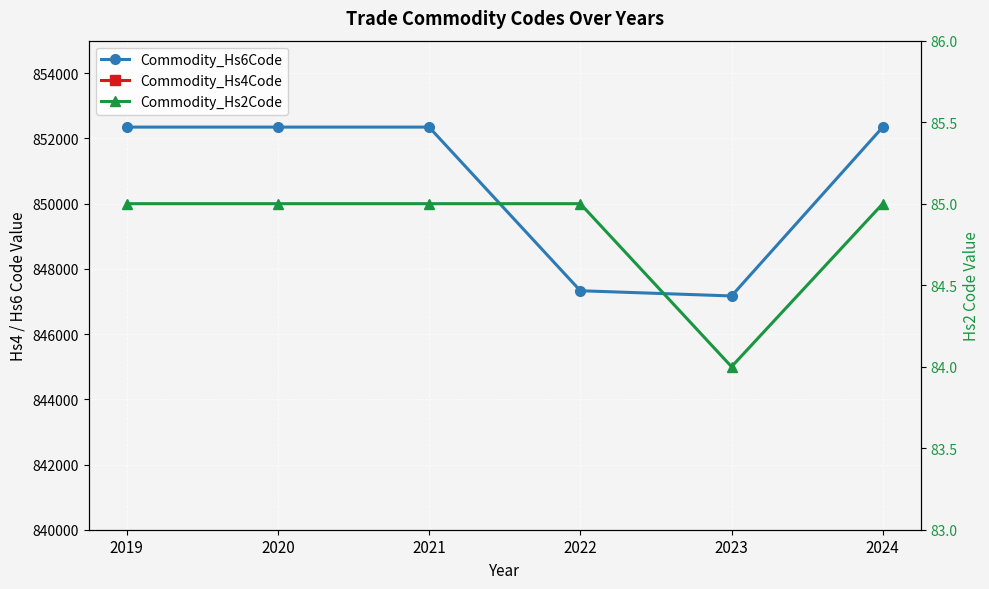

Reading left to right, what are all the values shown in this chart?

Commodity_Hs6Code: 2019=852349	2020=852349	2021=852349	2022=847330	2023=847170	2024=852349
Commodity_Hs4Code: 2019=8523	2020=8523	2021=8523	2022=8473	2023=8471	2024=8523
Commodity_Hs2Code: 2019=85	2020=85	2021=85	2022=85	2023=84	2024=85